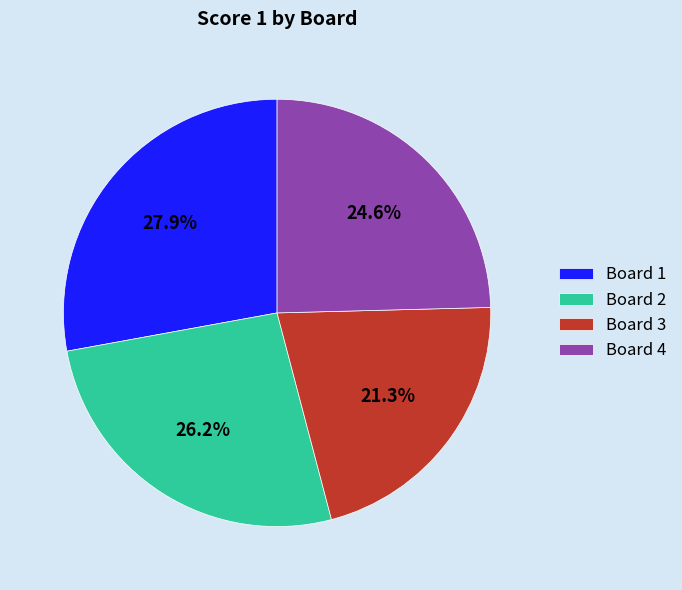

What percentage is the Board 1 slice, to the nearest percent?

28%